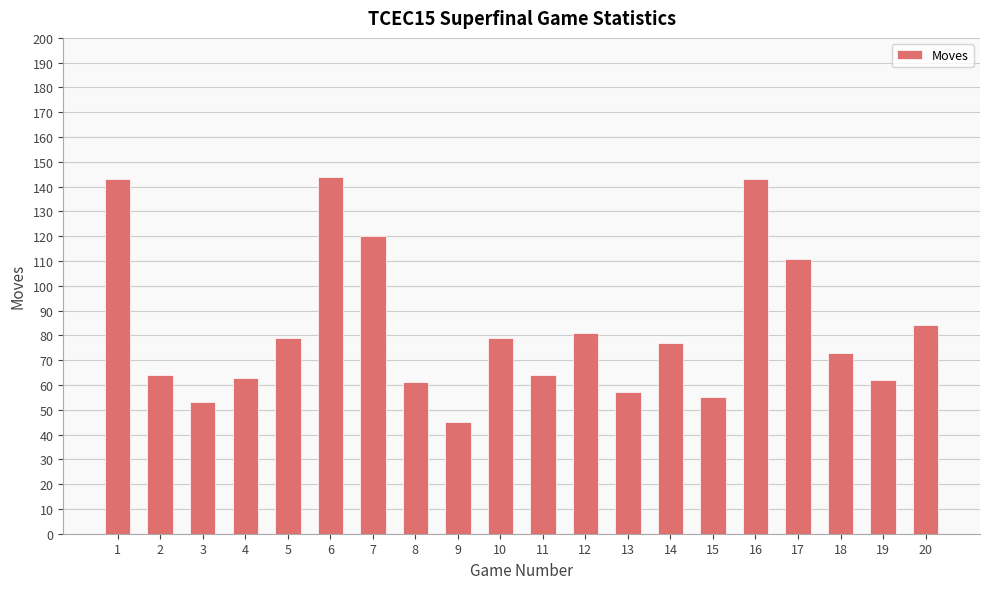

What is the value of the 8th bar from the left?

61